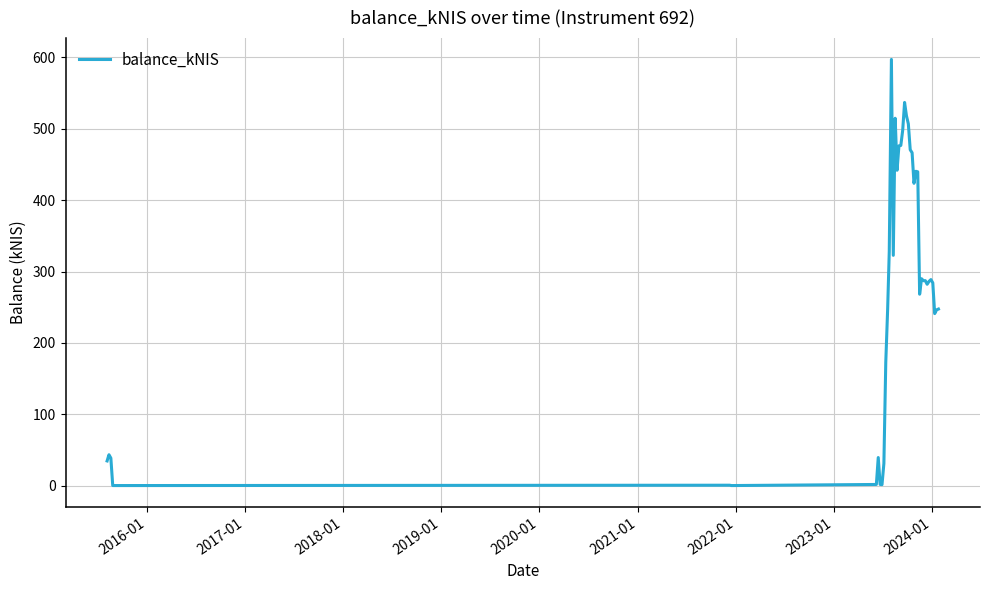

What is the greatest value displayed?

597.3